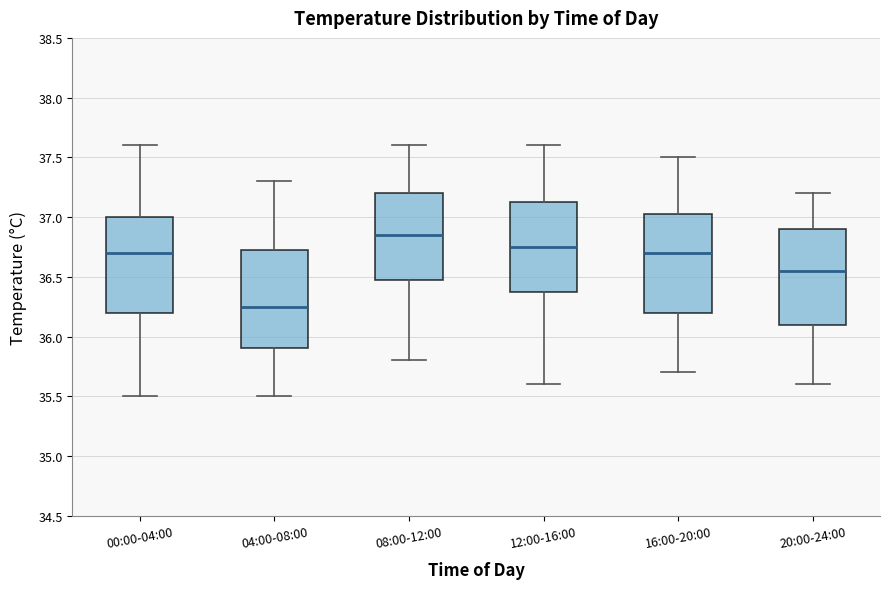

Reading left to right, transcribe this box plot: for each box, give where its median line is, the range the box spans, and where its two whiskers end, as read against the y-axis. The values are not printed on the chart, so give them approximately, as read against the axis.

00:00-04:00: median 36.70, box 36.20 to 37.00, whiskers 35.50 to 37.60
04:00-08:00: median 36.25, box 35.90 to 36.75, whiskers 35.50 to 37.30
08:00-12:00: median 36.85, box 36.50 to 37.20, whiskers 35.80 to 37.60
12:00-16:00: median 36.75, box 36.40 to 37.15, whiskers 35.60 to 37.60
16:00-20:00: median 36.70, box 36.20 to 37.05, whiskers 35.70 to 37.50
20:00-24:00: median 36.55, box 36.10 to 36.90, whiskers 35.60 to 37.20